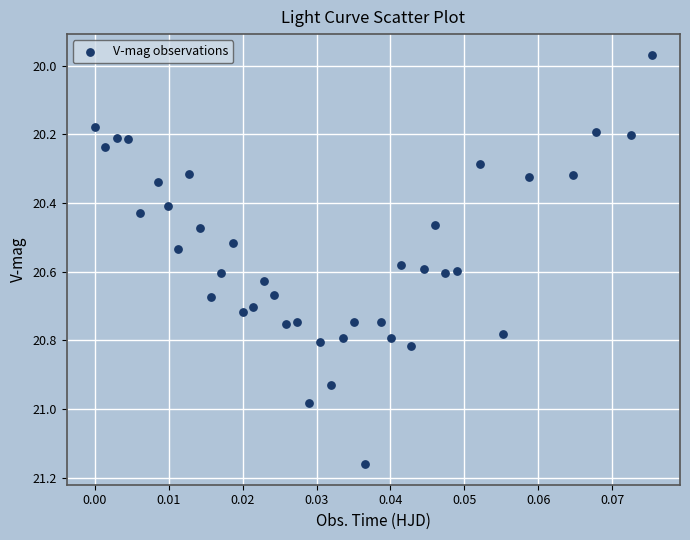

What is the range of Y values (max minus min)?

1.2